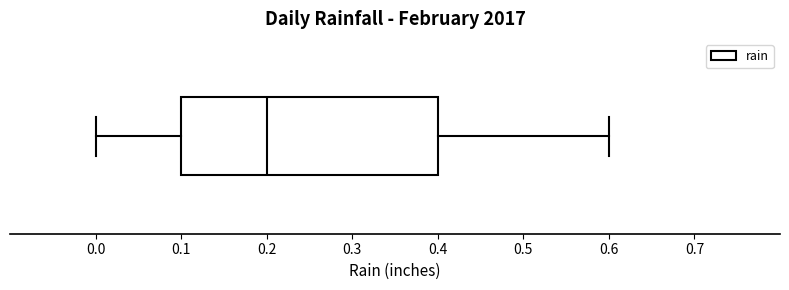

Where does the left whisker of the box end on the x-axis? The values are not printed on the chart, so give them approximately, as read against the axis.

0.0